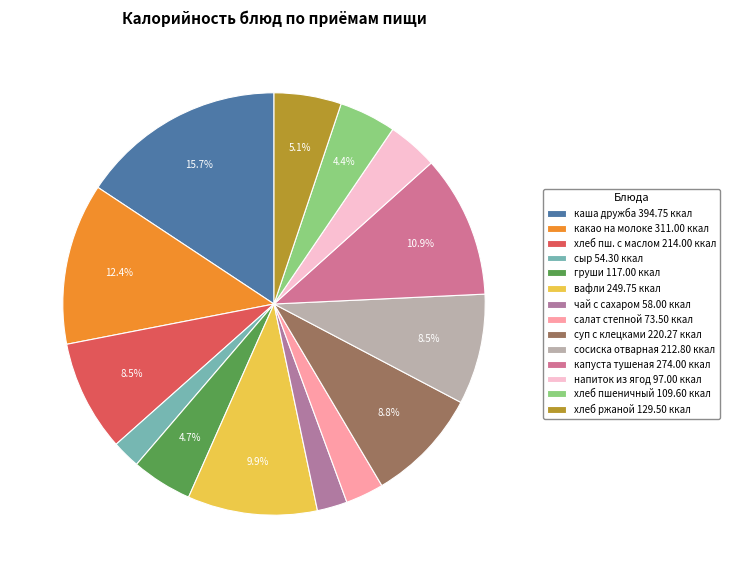

Is there any slice that represents more than half of the pie?

No